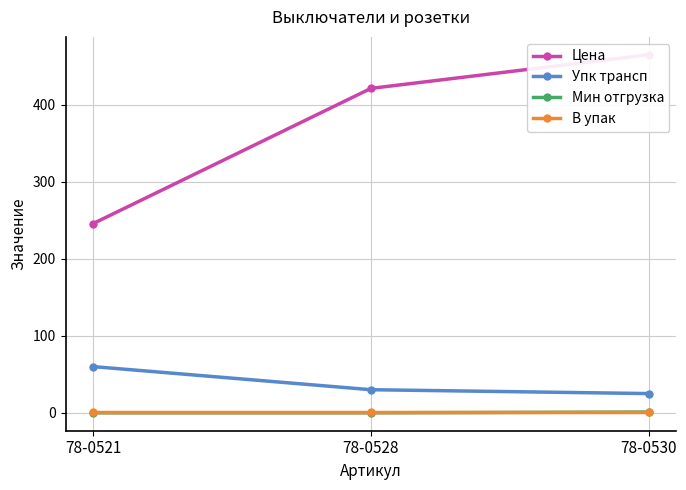

At how many categories does at least one series exceed 47?

3